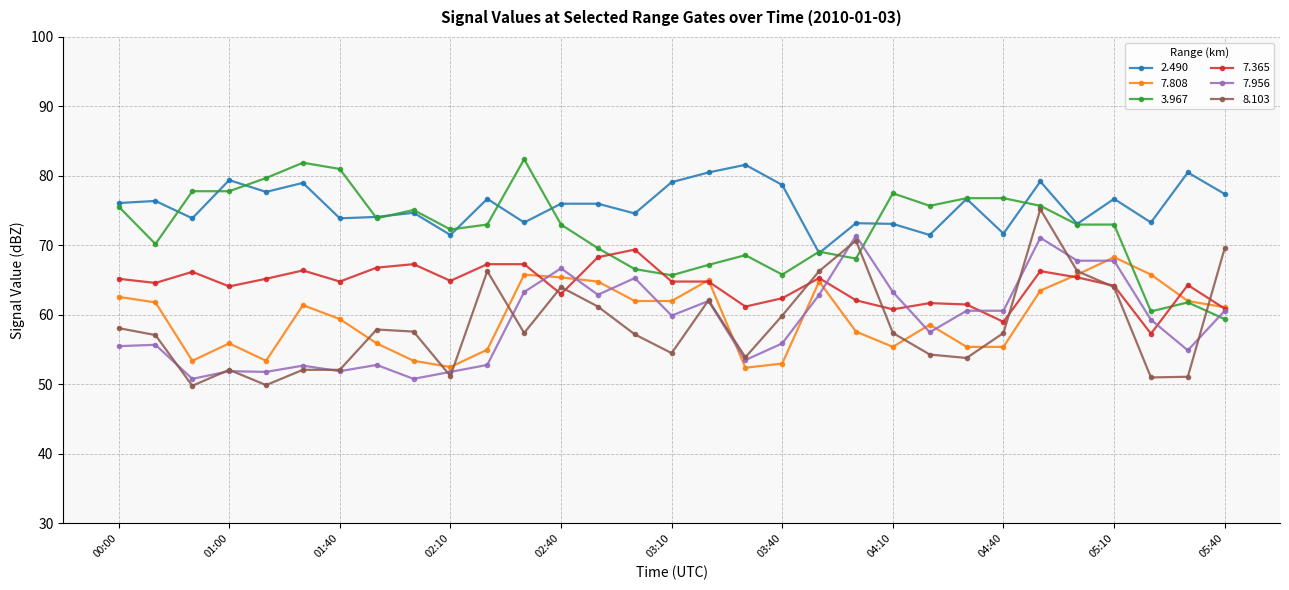

What is the value of the 8.103 point at the 2nd from the left?

57.1